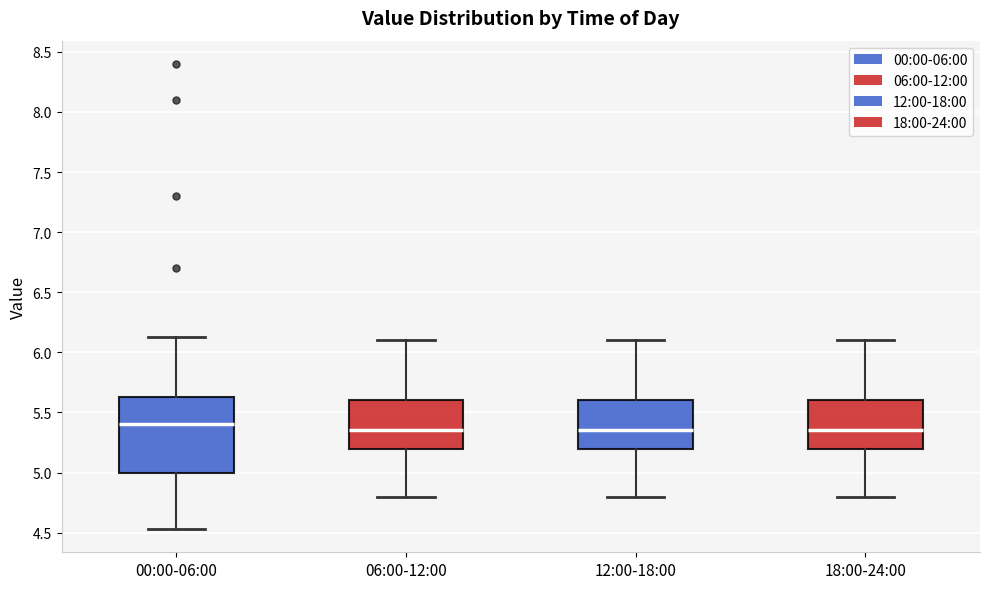

Where does the lower whisker of the box for 06:00-12:00 end on the y-axis? The values are not printed on the chart, so give them approximately, as read against the axis.

4.80